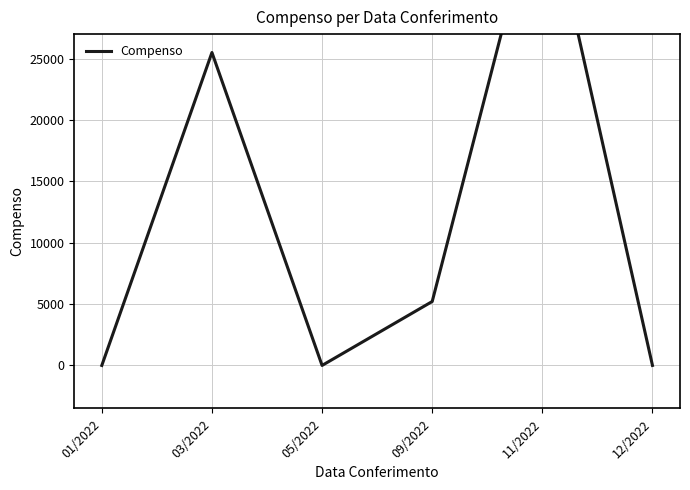

True or false: there are more than 1 points higher than both neighbors.

True